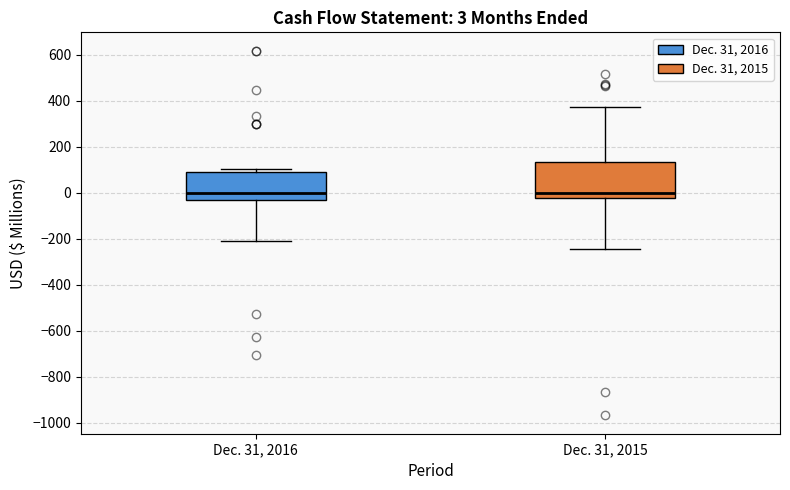

Comparing the boxes themselves (not the whiskers), which one is the tallest?

Dec. 31, 2015